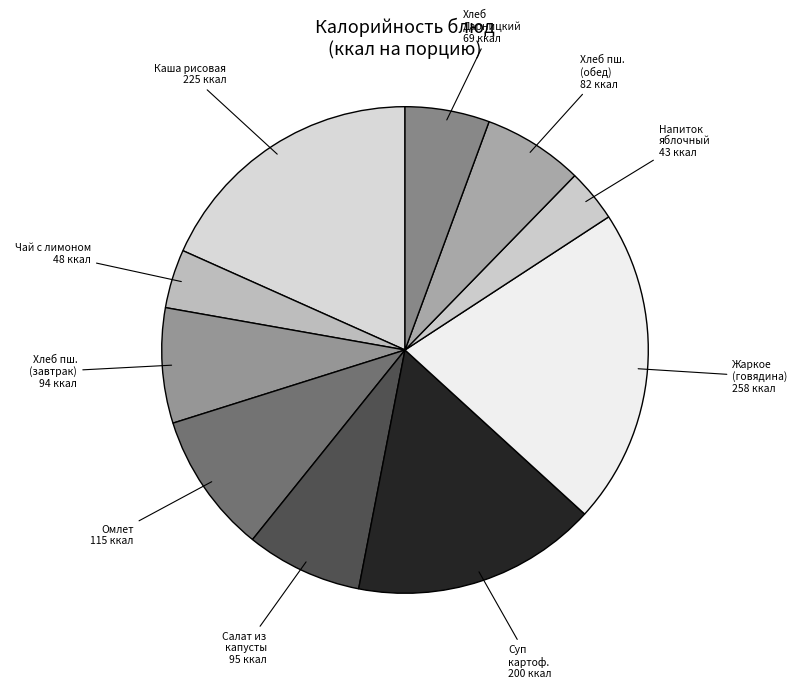

How many slices are in this pie chart?

10